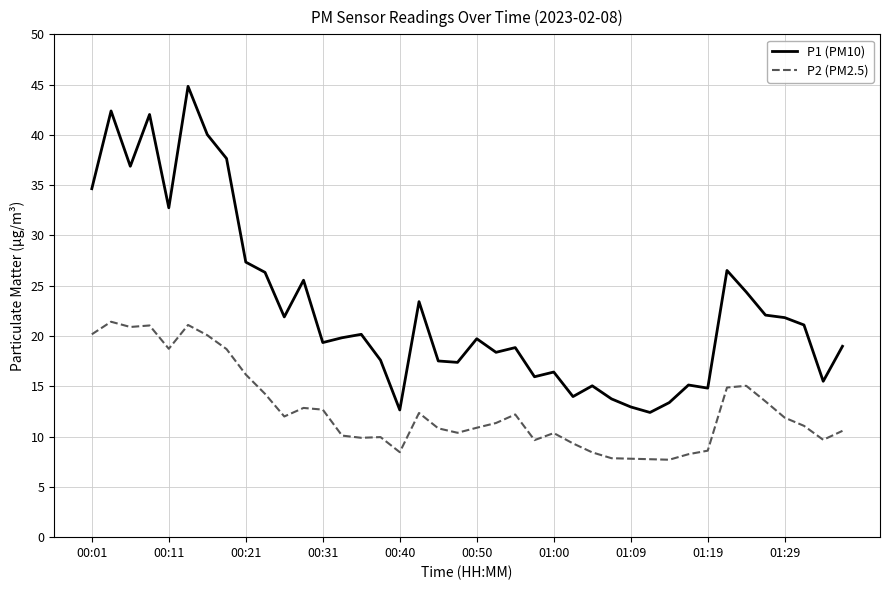

What is the difference between the maximum and minimum values in the P1 (PM10) series?

32.4